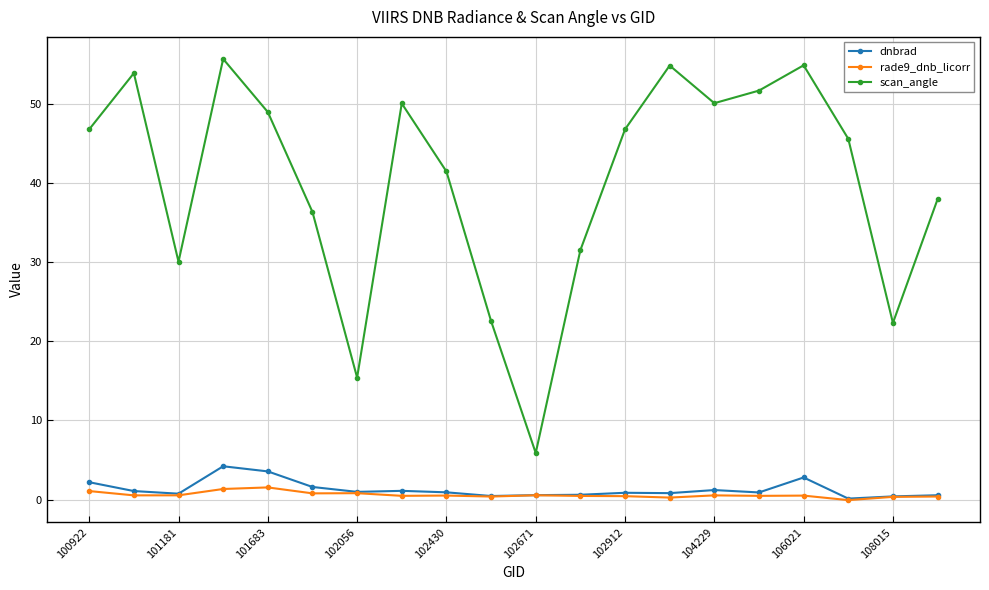

How many data points does each series have?

20